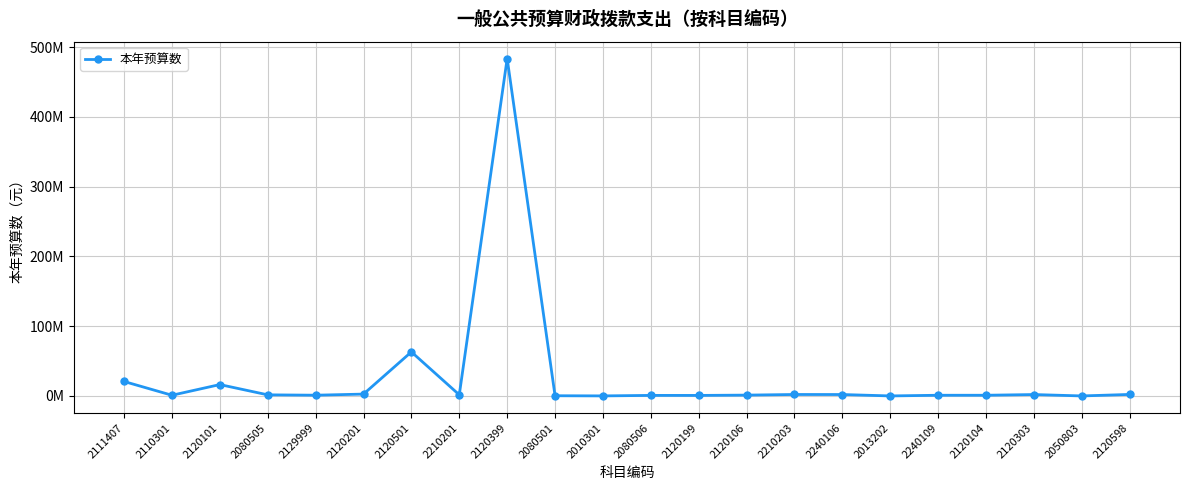

What is the difference between the second highest and minimum values?

63119229.9